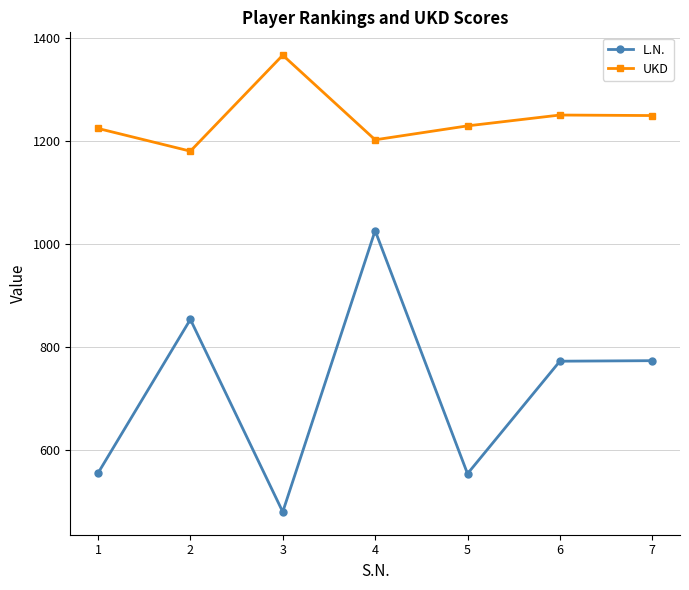

What is the total value across all series at 4?

2228